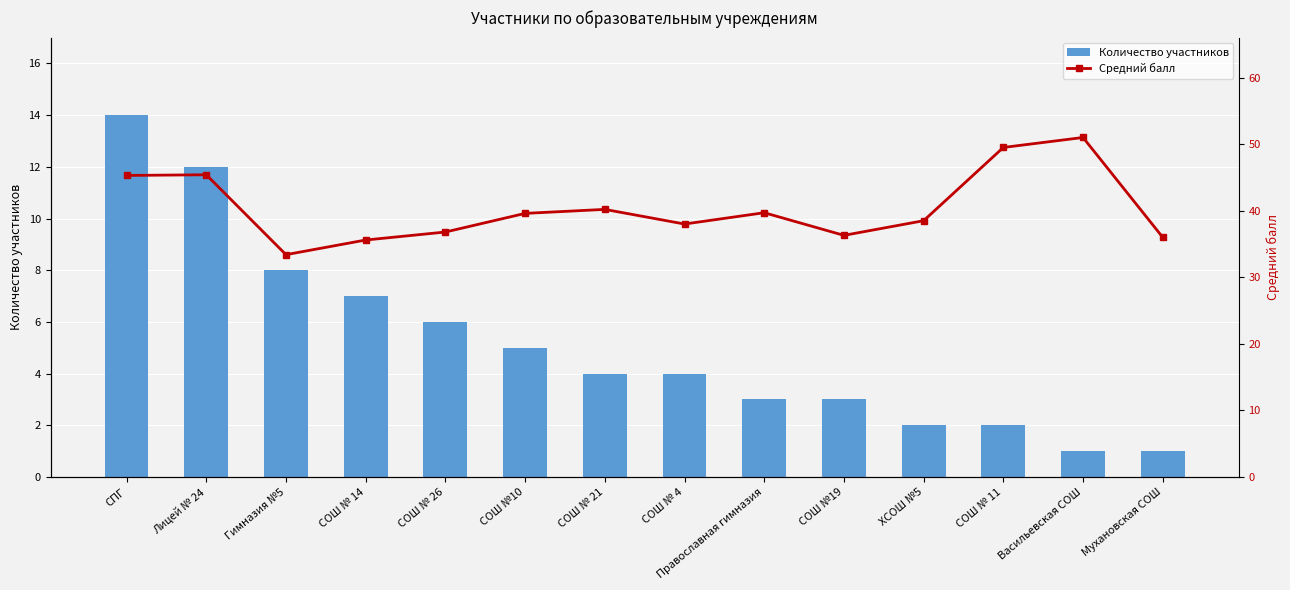

Which series has the widest spread of values?

Средний балл